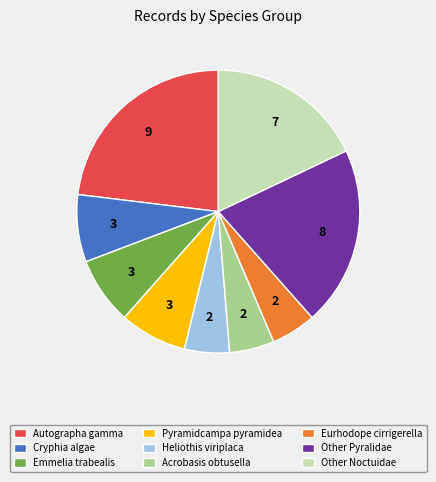

Combined, do Acrobasis obtusella and Pyramidcampa pyramidea account for over 50%?

No